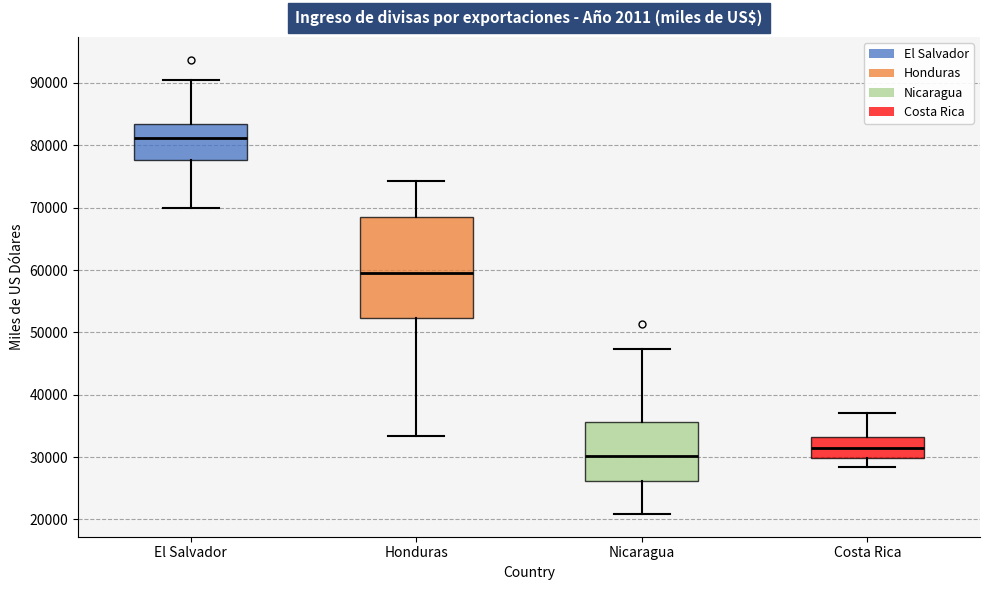

Where is the upper edge of the box for Costa Rica on the y-axis? The values are not printed on the chart, so give them approximately, as read against the axis.

33000